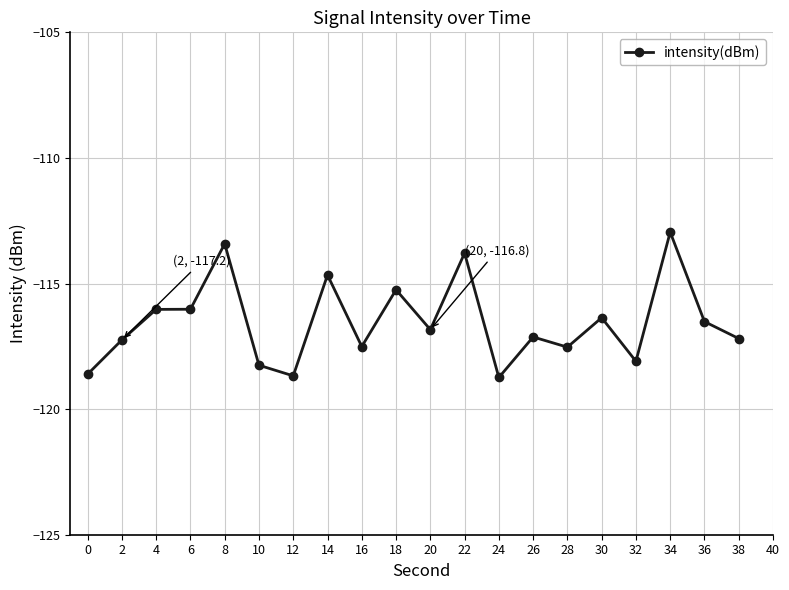

The value at 12 is -118.7. True or false?

True